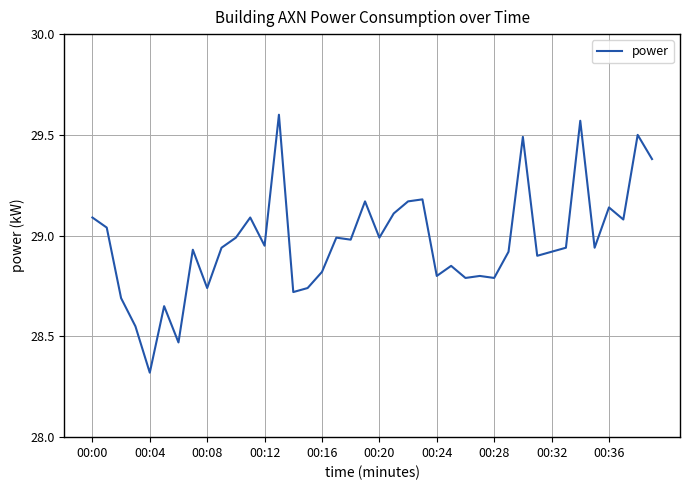

What is the difference between the maximum and minimum values?

1.3